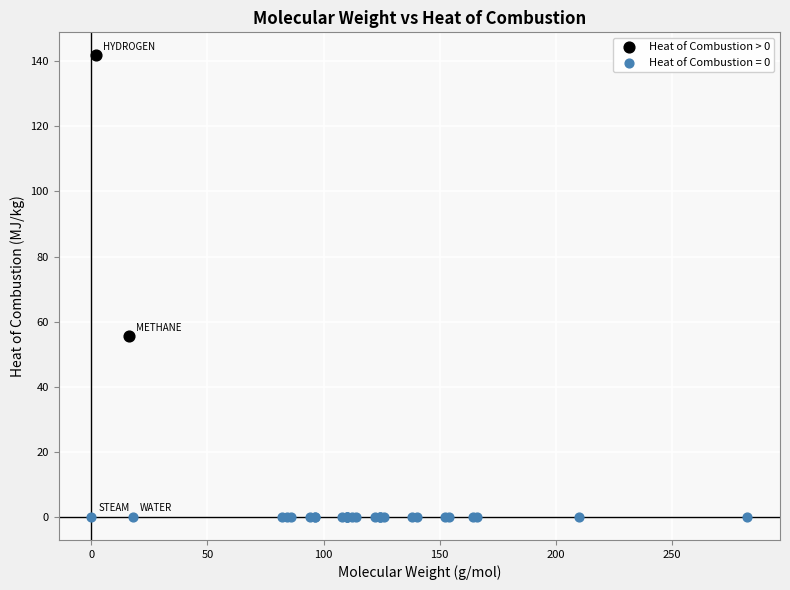

What are all the series names shown in the legend?

Heat of Combustion > 0, Heat of Combustion = 0